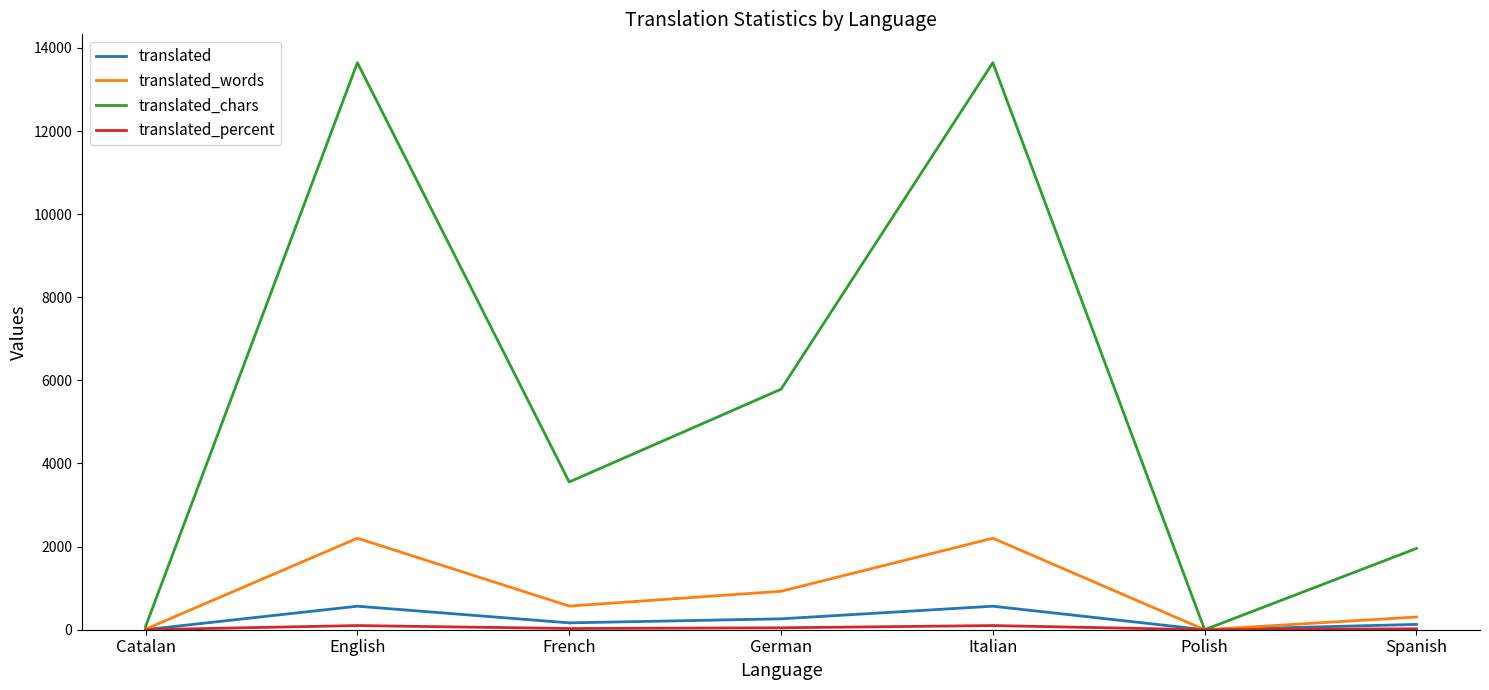

What position from the left is Spanish?

7